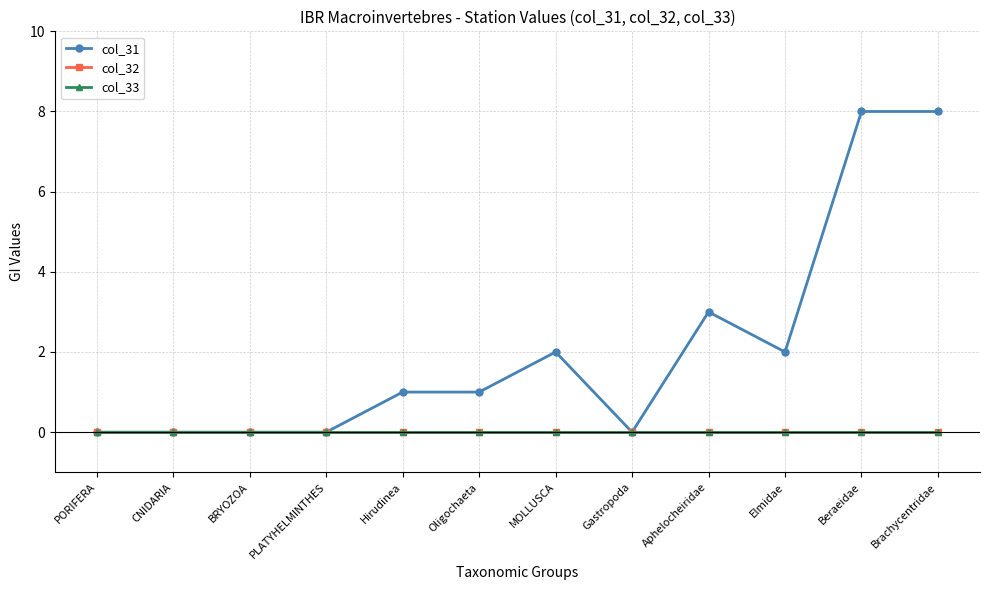

List the labels in order of col_32 value, largest first.

PORIFERA, CNIDARIA, BRYOZOA, PLATYHELMINTHES, Hirudinea, Oligochaeta, MOLLUSCA, Gastropoda, Aphelocheiridae, Elmidae, Beraeidae, Brachycentridae